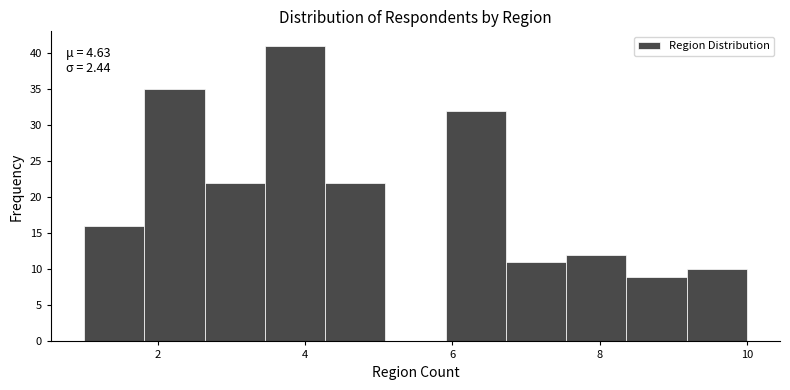

Which range on the x-axis has the tallest bar?

3.4 to 4.2